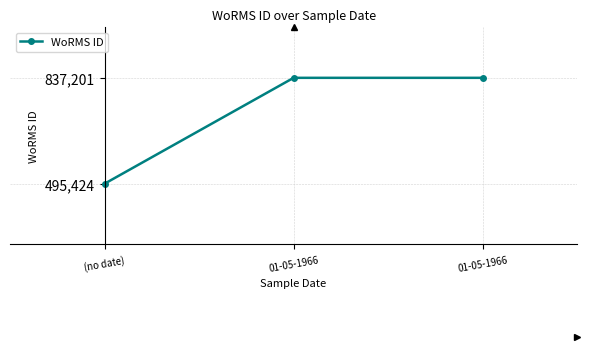

The value at 01-05-1966 is 316757. True or false?

False